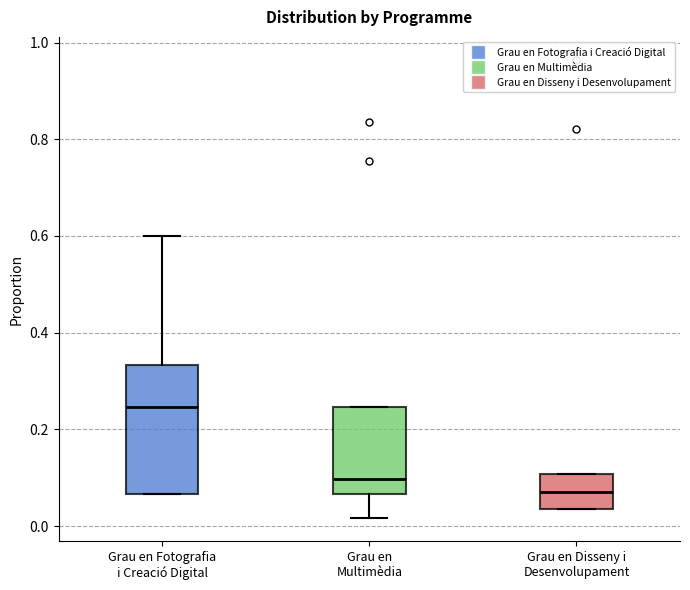

Where is the upper edge of the box for Grau en Disseny i Desenvolupament on the y-axis? The values are not printed on the chart, so give them approximately, as read against the axis.

0.10